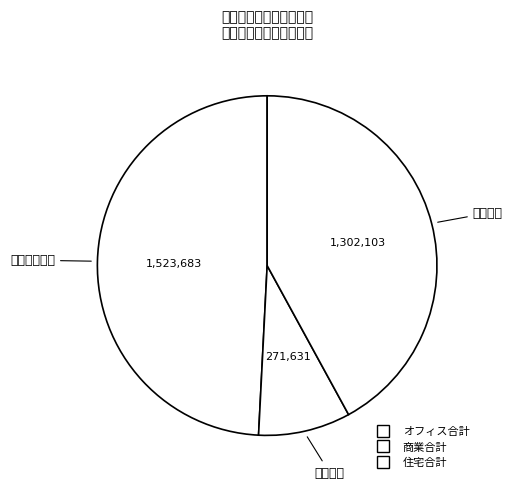

How many segments does this pie chart have?

3